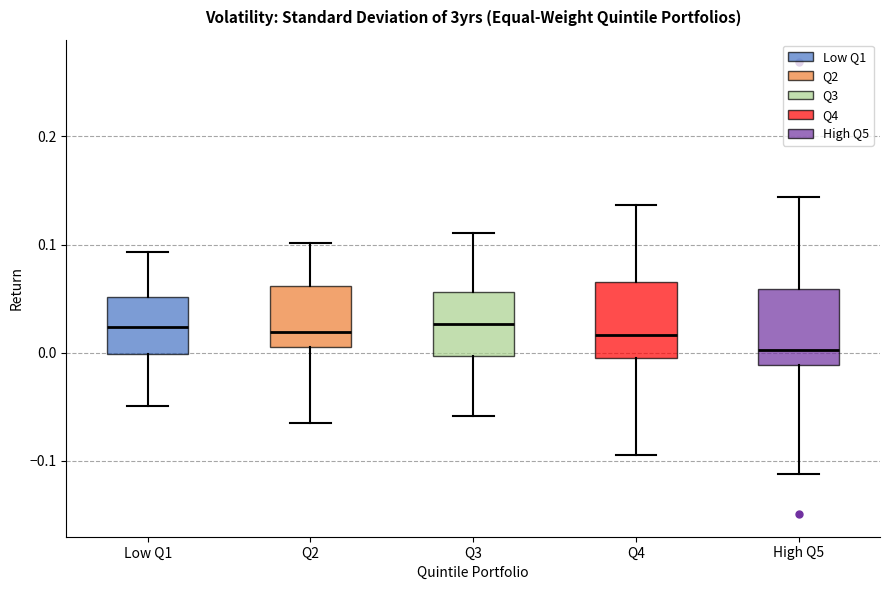

Reading left to right, transcribe this box plot: for each box, give where its median line is, the range the box spans, and where its two whiskers end, as read against the y-axis. The values are not printed on the chart, so give them approximately, as read against the axis.

Low Q1: median 0.02, box 0.00 to 0.05, whiskers -0.05 to 0.09
Q2: median 0.02, box 0.01 to 0.06, whiskers -0.06 to 0.10
Q3: median 0.03, box 0.00 to 0.06, whiskers -0.06 to 0.11
Q4: median 0.02, box 0.00 to 0.06, whiskers -0.09 to 0.14
High Q5: median 0.00, box -0.01 to 0.06, whiskers -0.11 to 0.14